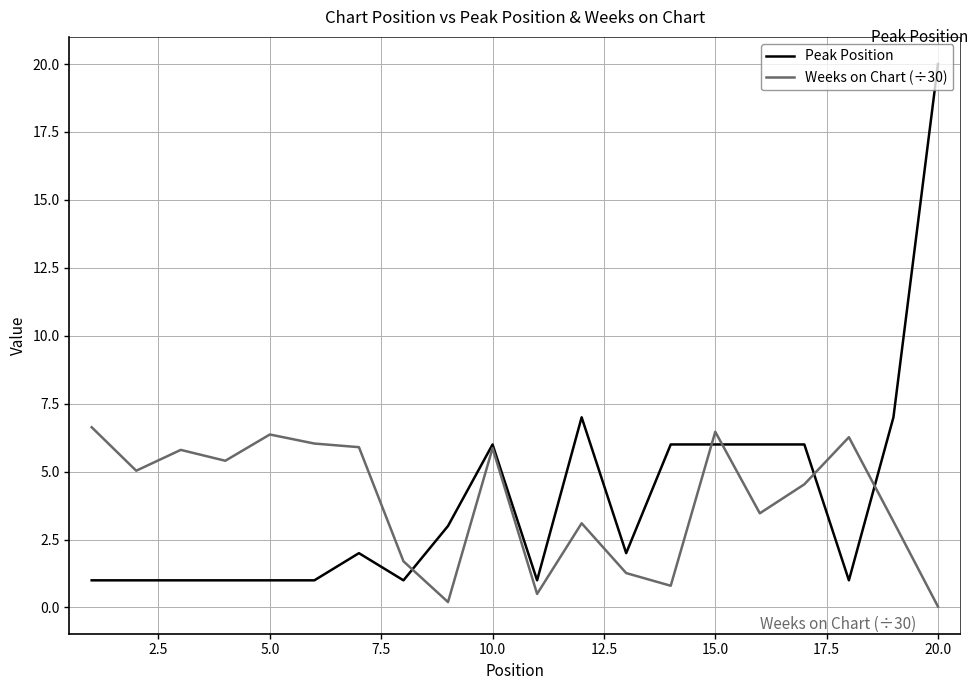

True or false: Weeks on Chart (÷30) and Peak Position intersect in this chart.

True